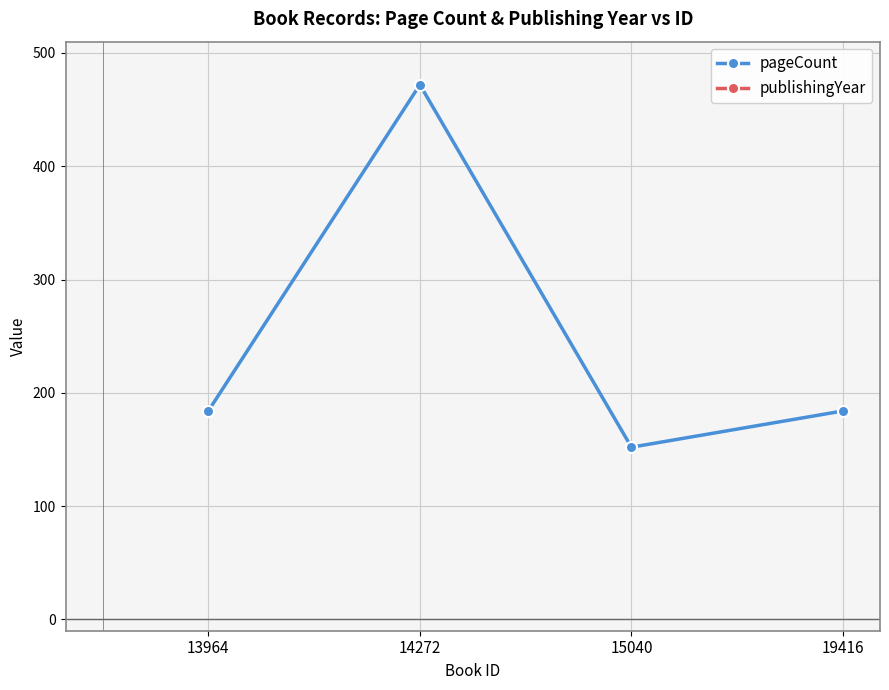

How many lines are shown in the chart?

2